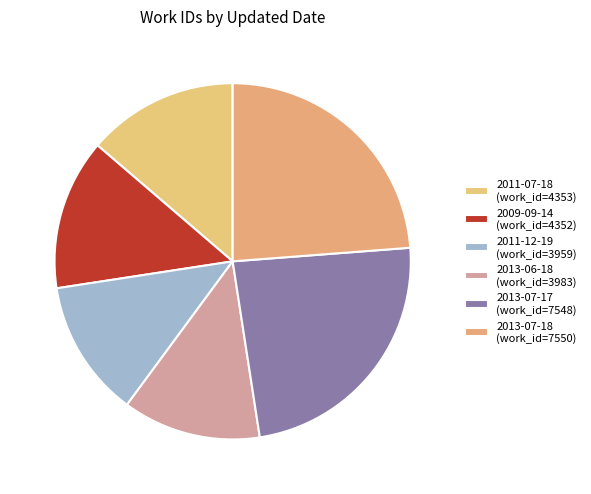

Count the number of slices in the pie.

6